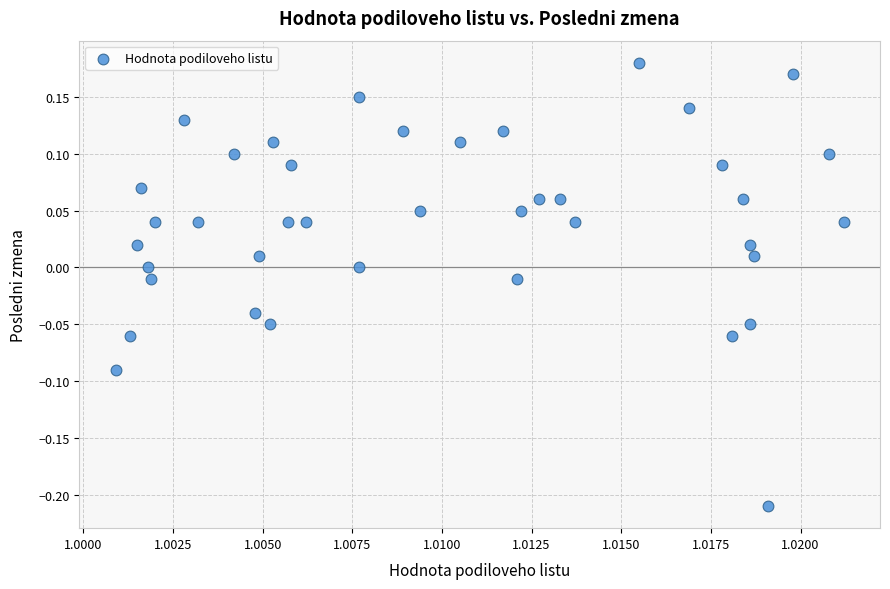

What is the range of Y values (max minus min)?

0.4